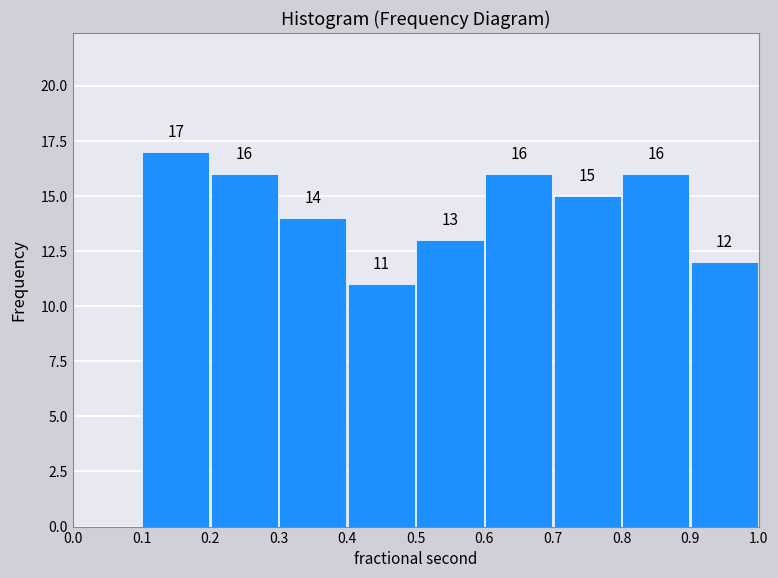

Which range on the x-axis has the tallest bar?

0.1 to 0.2